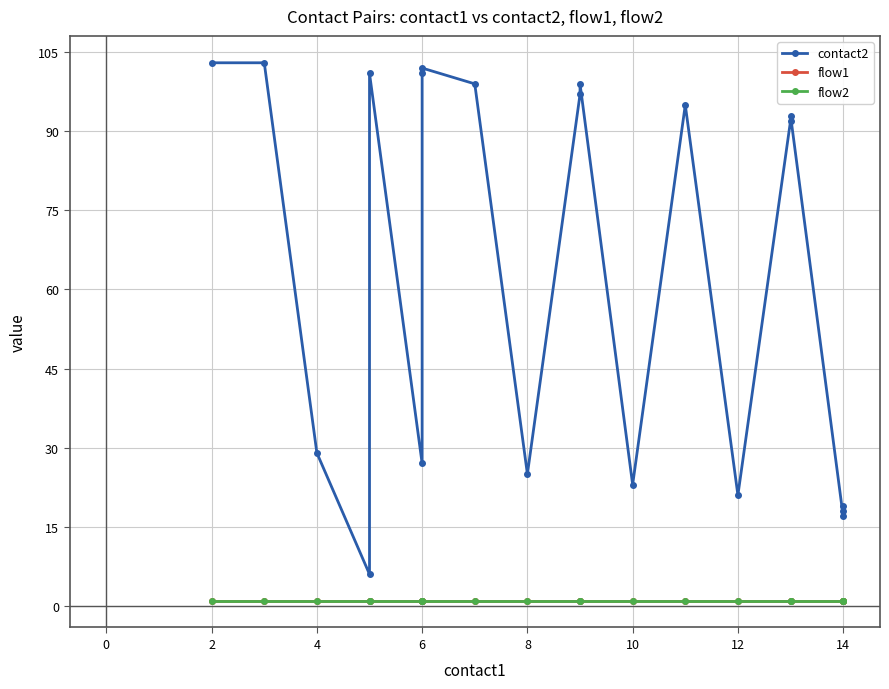

Reading left to right, extract all data points from this chart.

contact2: 103	103	29	6	101	27	101	102	99	25	97	99	23	95	21	92	93	17	18	19
flow1: 1	1	1	1	1	1	1	1	1	1	1	1	1	1	1	1	1	1	1	1
flow2: 1	1	1	1	1	1	1	1	1	1	1	1	1	1	1	1	1	1	1	1